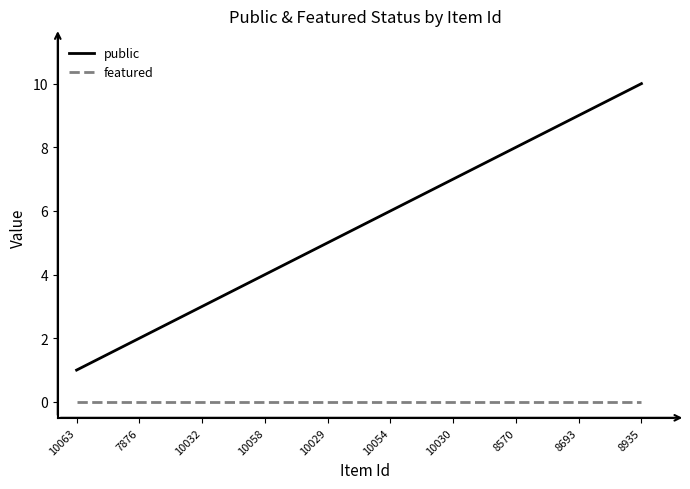

True or false: public has more than 2 points higher than both neighbors.

False